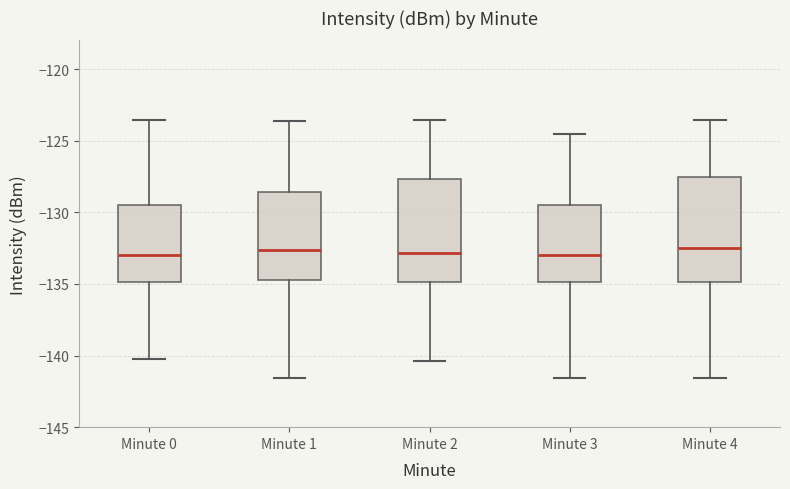

Where is the lower edge of the box for Minute 4 on the y-axis? The values are not printed on the chart, so give them approximately, as read against the axis.

-135.0